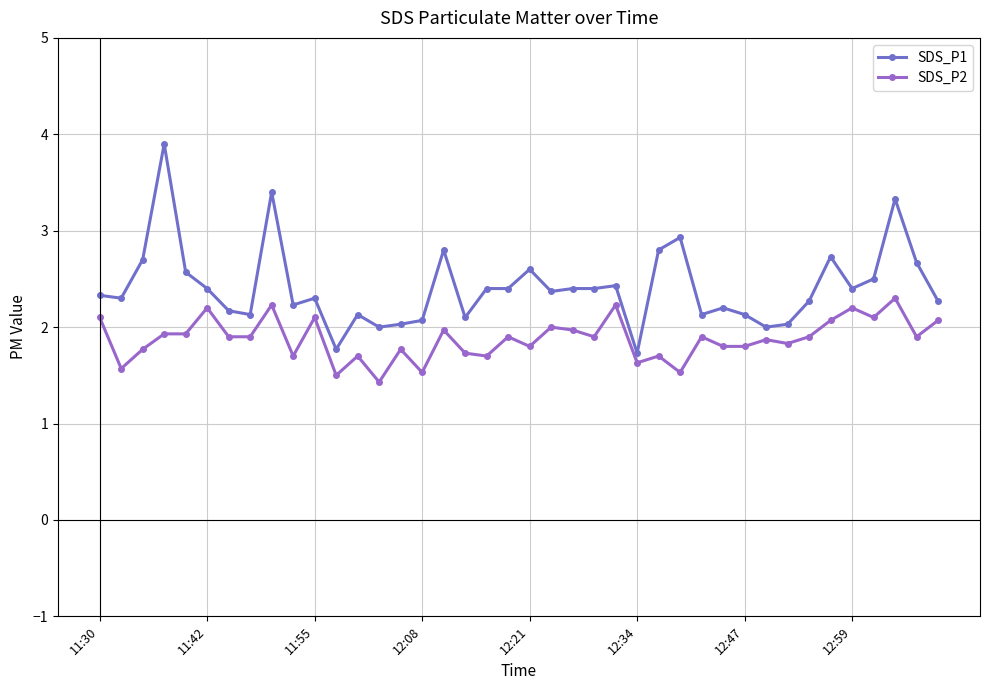

Which series has the largest range (max minus min)?

SDS_P1